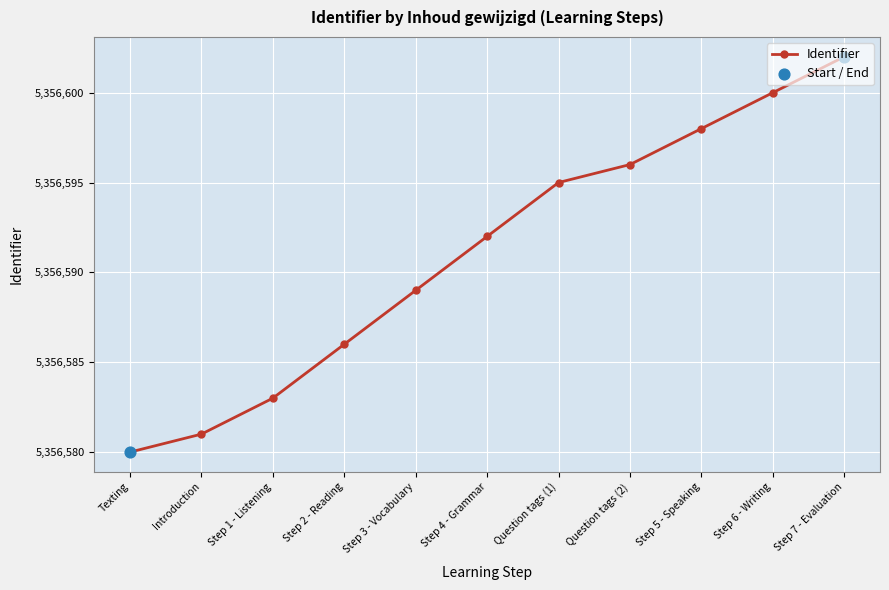

What is the ratio of the value at Step 6 - Writing to the value at Step 1 - Listening?

1.0